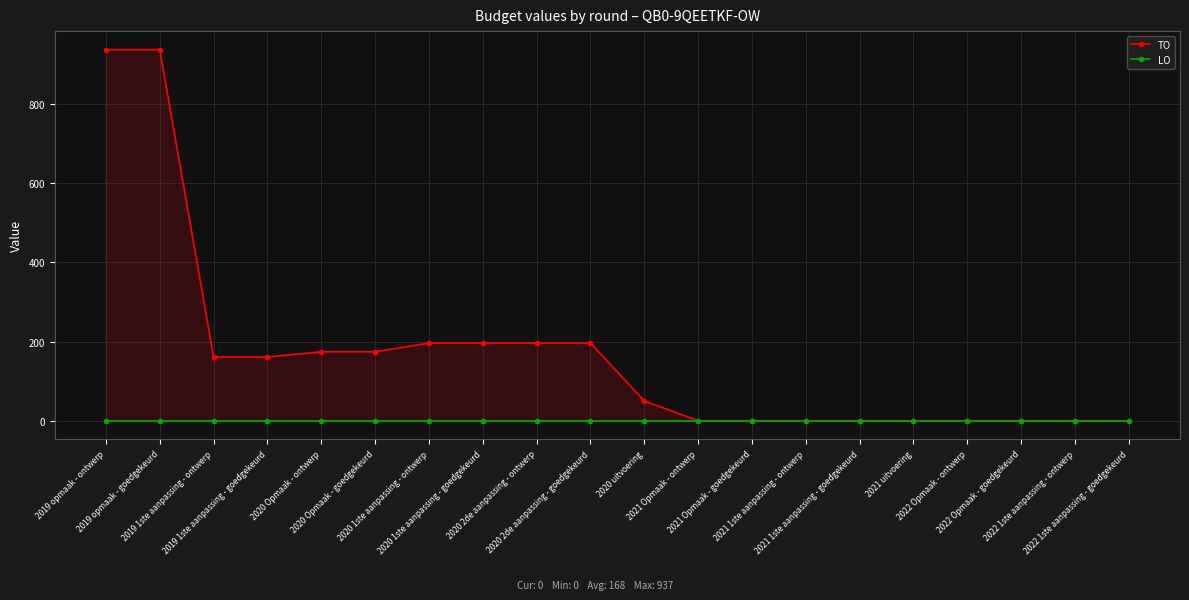

Reading left to right, transcribe all the data shown in this chart.

TO: 2019 opmaak - ontwerp=937	2019 opmaak - goedgekeurd=937	2019 1ste aanpassing - ontwerp=161	2019 1ste aanpassing - goedgekeurd=161	2020 Opmaak - ontwerp=174	2020 Opmaak - goedgekeurd=174	2020 1ste aanpassing - ontwerp=196	2020 1ste aanpassing - goedgekeurd=196	2020 2de aanpassing - ontwerp=196	2020 2de aanpassing - goedgekeurd=196	2020 uitvoering=50	2021 Opmaak - ontwerp=0	2021 Opmaak - goedgekeurd=0	2021 1ste aanpassing - ontwerp=0	2021 1ste aanpassing - goedgekeurd=0	2021 uitvoering=0	2022 Opmaak - ontwerp=0	2022 Opmaak - goedgekeurd=0	2022 1ste aanpassing - ontwerp=0	2022 1ste aanpassing - goedgekeurd=0
LO: 2019 opmaak - ontwerp=0	2019 opmaak - goedgekeurd=0	2019 1ste aanpassing - ontwerp=0	2019 1ste aanpassing - goedgekeurd=0	2020 Opmaak - ontwerp=0	2020 Opmaak - goedgekeurd=0	2020 1ste aanpassing - ontwerp=0	2020 1ste aanpassing - goedgekeurd=0	2020 2de aanpassing - ontwerp=0	2020 2de aanpassing - goedgekeurd=0	2020 uitvoering=0	2021 Opmaak - ontwerp=0	2021 Opmaak - goedgekeurd=0	2021 1ste aanpassing - ontwerp=0	2021 1ste aanpassing - goedgekeurd=0	2021 uitvoering=0	2022 Opmaak - ontwerp=0	2022 Opmaak - goedgekeurd=0	2022 1ste aanpassing - ontwerp=0	2022 1ste aanpassing - goedgekeurd=0